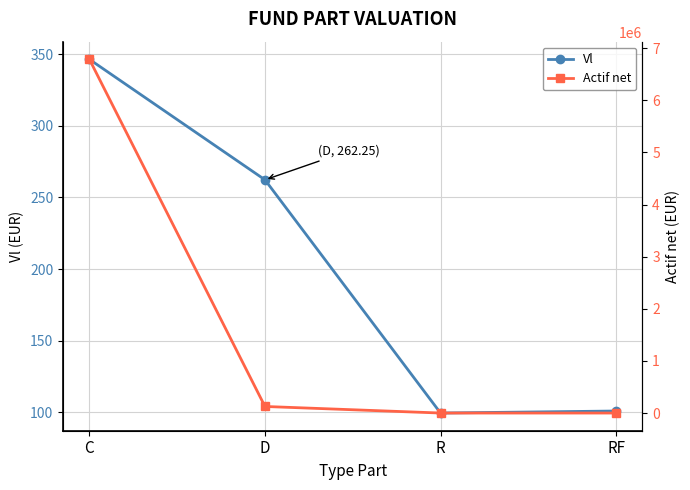

What is the total value across all series at RF?

201.9